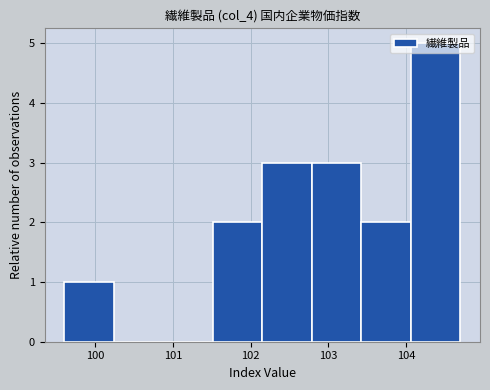

Which range on the x-axis has the tallest bar?

104.1 to 104.7